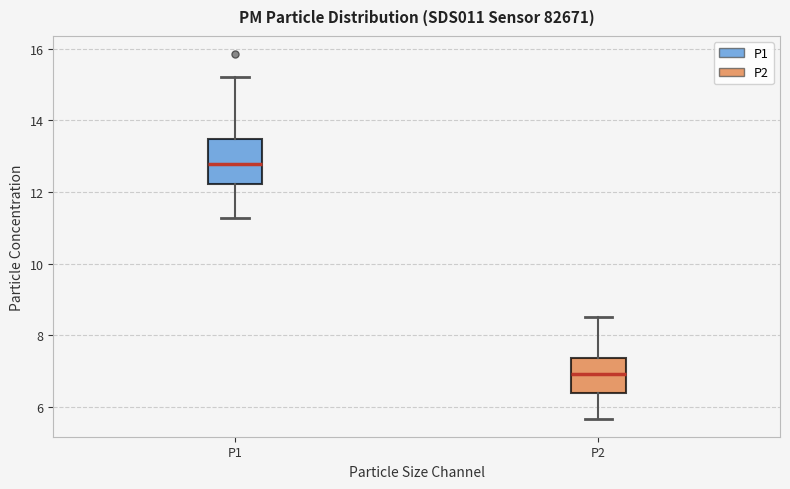

Where is the lower edge of the box for P2 on the y-axis? The values are not printed on the chart, so give them approximately, as read against the axis.

6.4